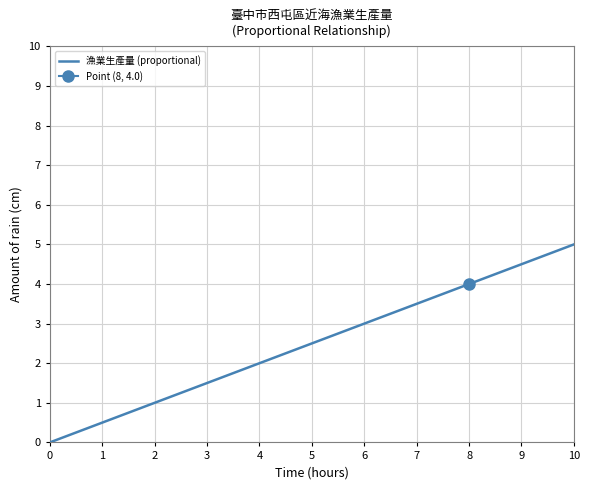

What is the sum of the values at 1 and 6?

3.5